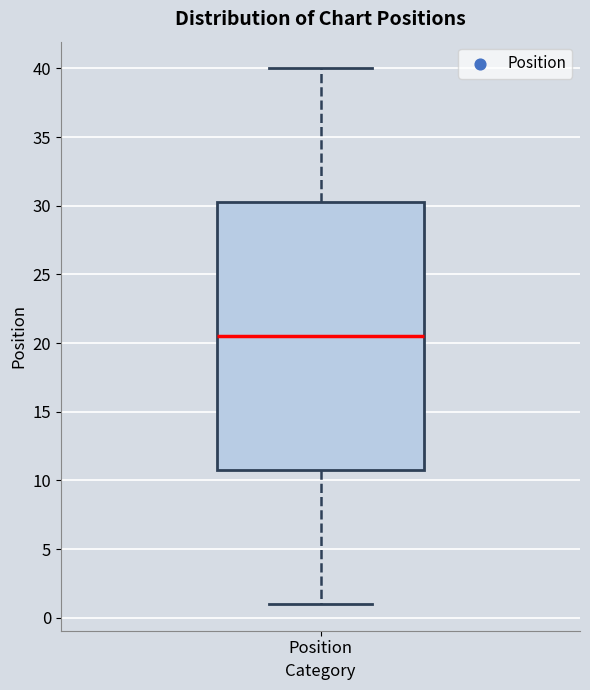

Read this box plot against the y-axis: the position of the median line, the range covered by the box, and the ends of both whiskers. The values are not printed on the chart, so give them approximately, as read against the axis.

median 20.5, box 11.0 to 30.5, whiskers 1.0 to 40.0